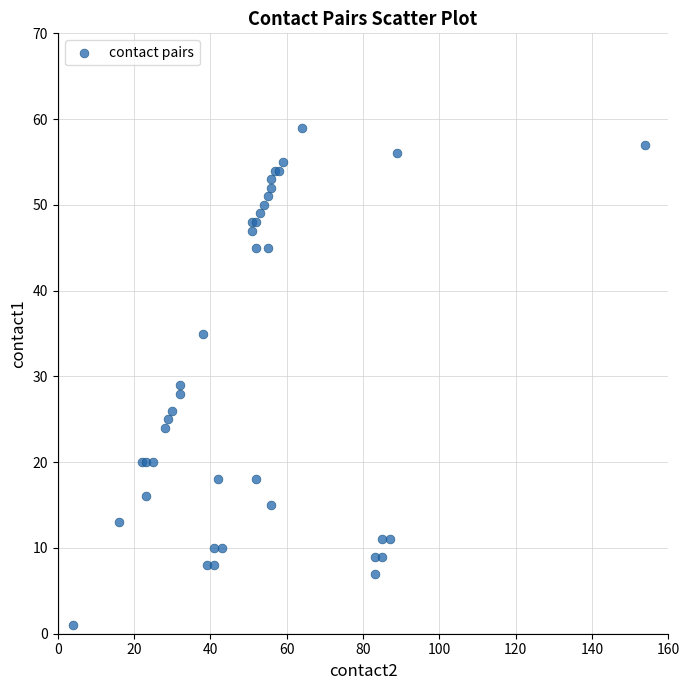

What Y value in the scatter plot is closest to 30?

29